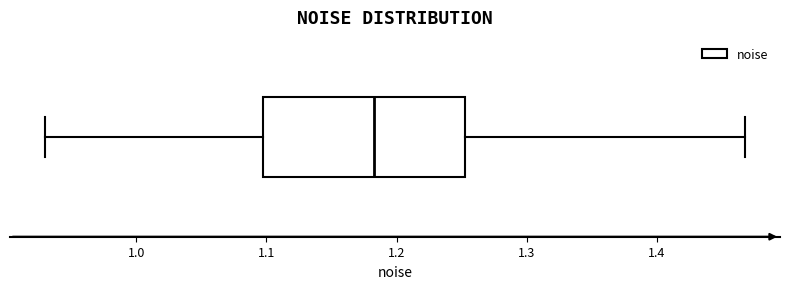

Read this box plot against the x-axis: the position of the median line, the range covered by the box, and the ends of both whiskers. The values are not printed on the chart, so give them approximately, as read against the axis.

median 1.18, box 1.10 to 1.25, whiskers 0.93 to 1.47